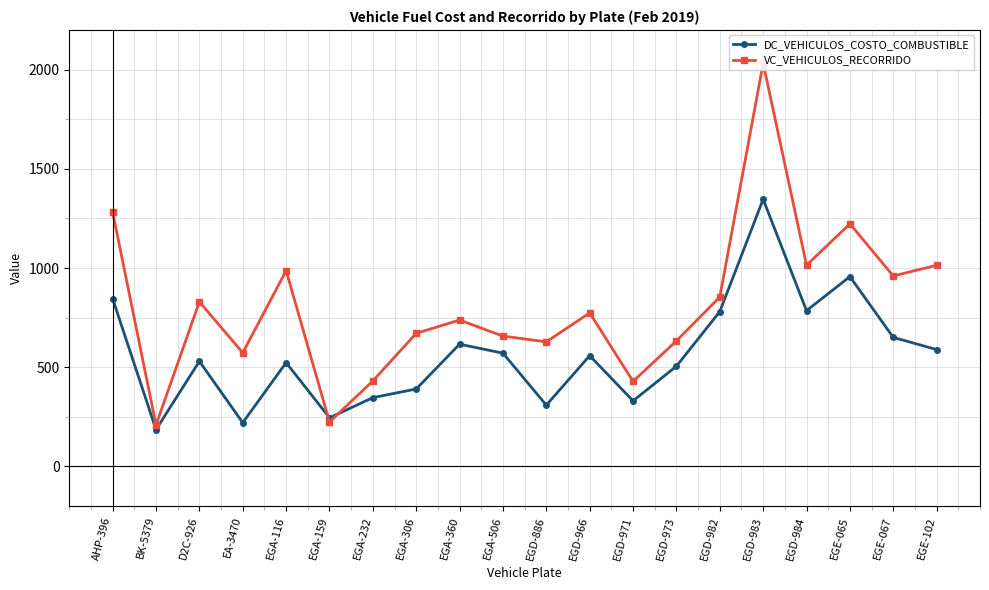

Which label corresponds to the largest value in the chart?

EGD-983